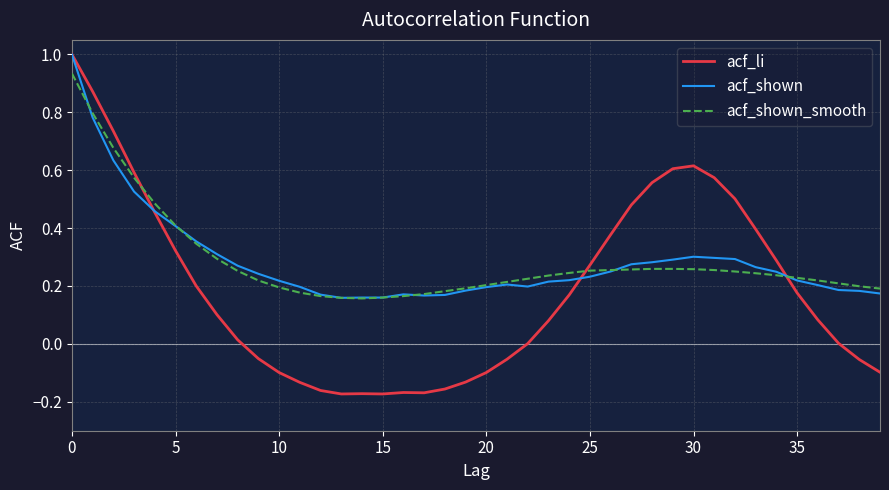

What is the maximum value for acf_li?

1.0